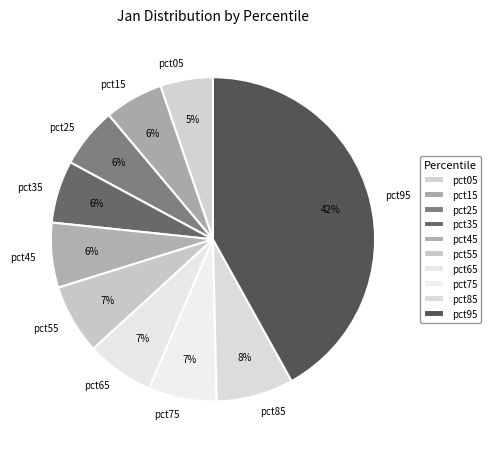

Which category has the biggest portion of the pie?

pct95